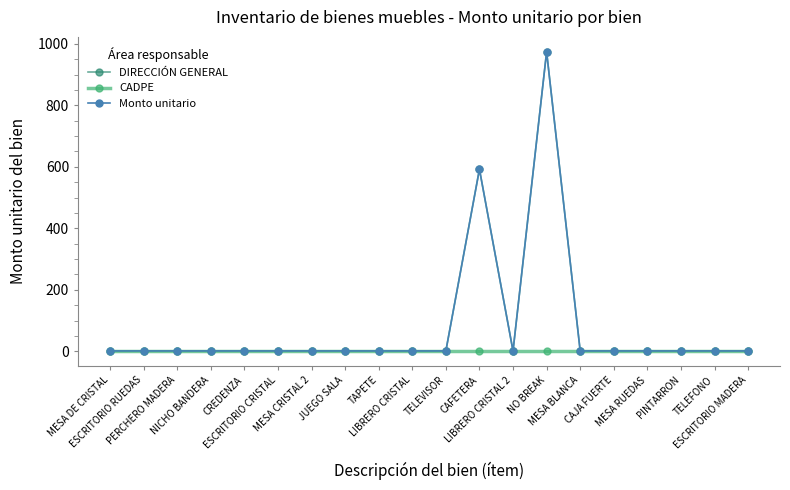

In DIRECCIÓN GENERAL, how many points are lower than both neighbors (excluding endpoints)?

1